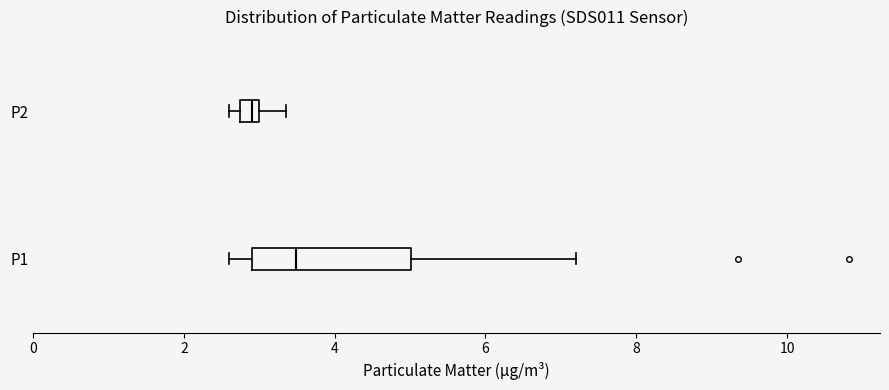

Which box is the widest, from its left edge to its right edge?

P1